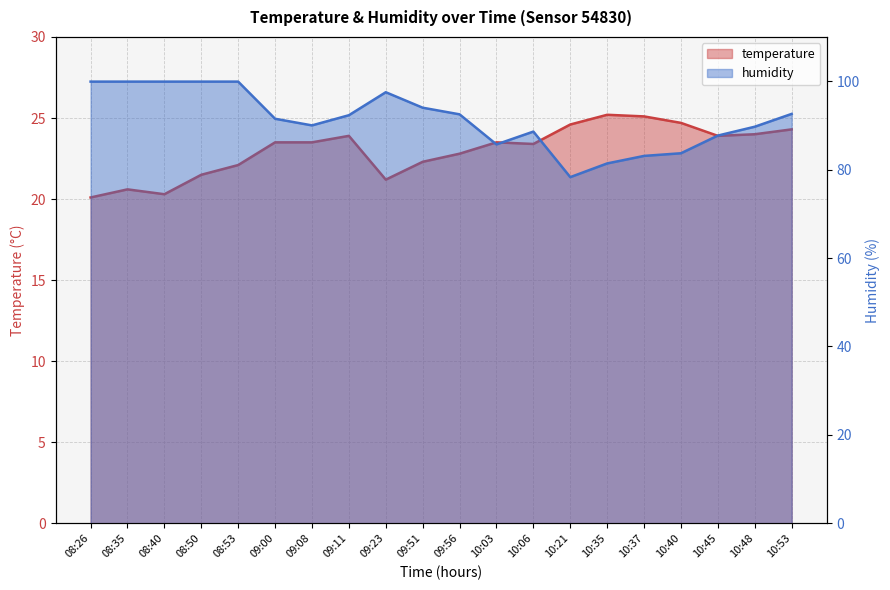

List the labels in order of humidity value, largest first.

08:26, 08:35, 08:40, 08:50, 08:53, 09:23, 09:51, 10:53, 09:56, 09:11, 09:00, 09:08, 10:48, 10:06, 10:45, 10:03, 10:40, 10:37, 10:35, 10:21